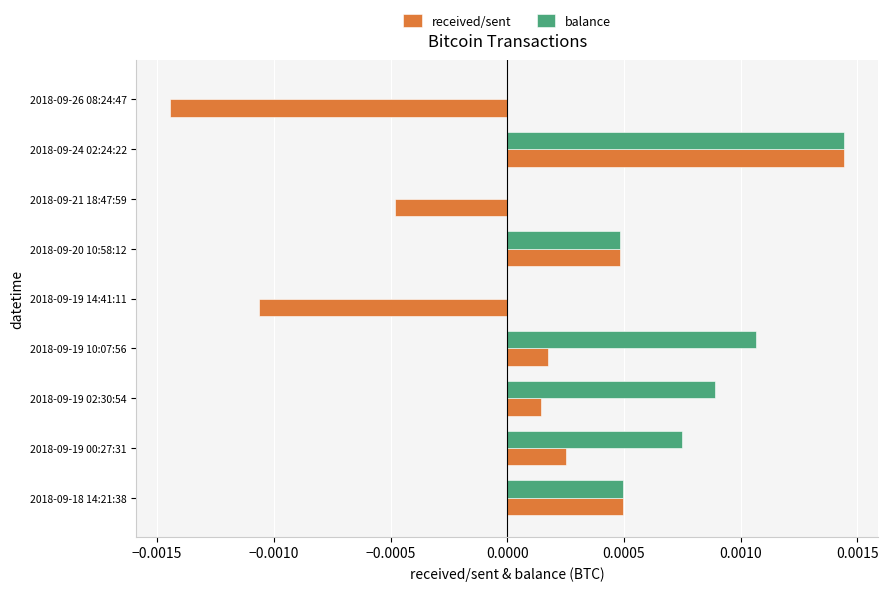

True or false: received/sent has a value of 0.0 at 2018-09-19 10:07:56.

True